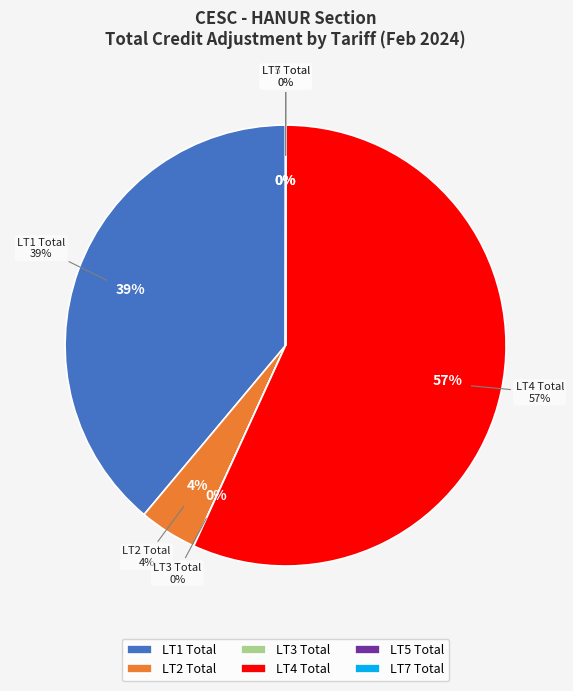

Is there any slice that represents more than half of the pie?

Yes